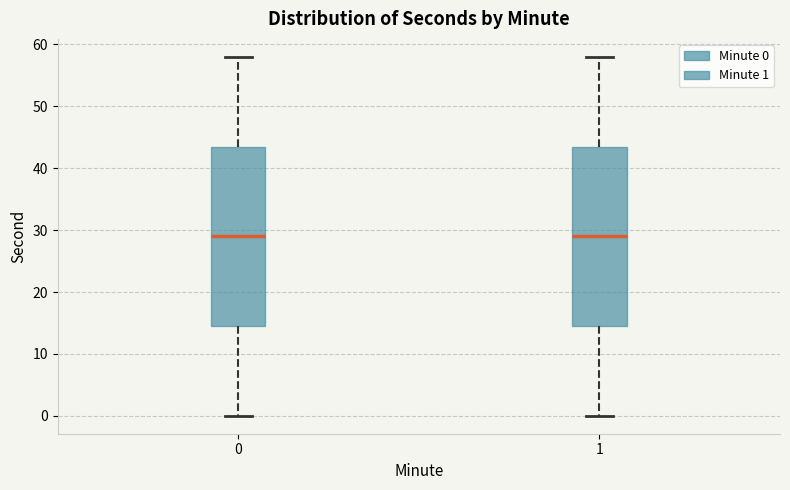

Where does the lower whisker of the box at x = 0 end on the y-axis? The values are not printed on the chart, so give them approximately, as read against the axis.

0